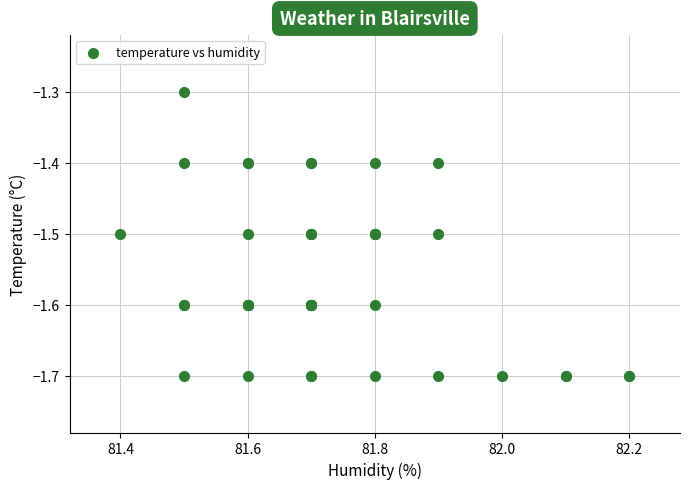

What Y value in the scatter plot is closest to -1?

-1.3